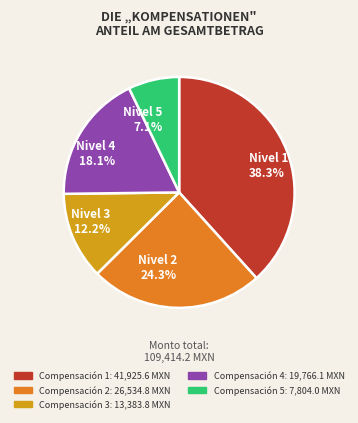

Rank the categories by value from highest to lowest.

Nivel 1 38.3%, Nivel 2 24.3%, Nivel 4 18.1%, Nivel 3 12.2%, Nivel 5 7.1%